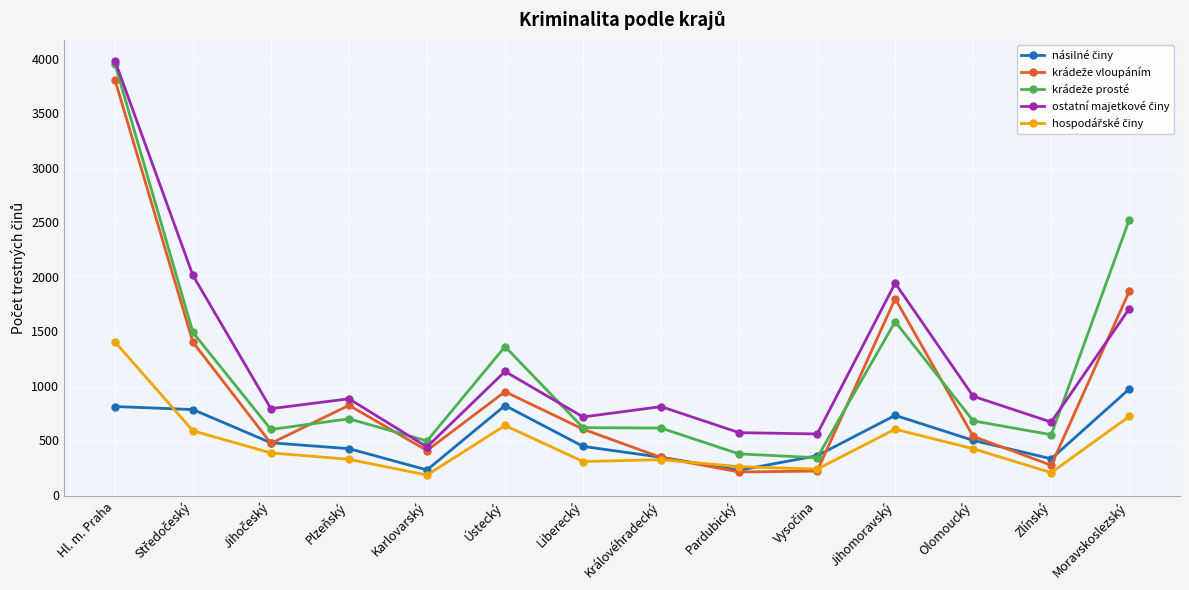

What is the difference between the highest and lowest values at Pardubický?

361